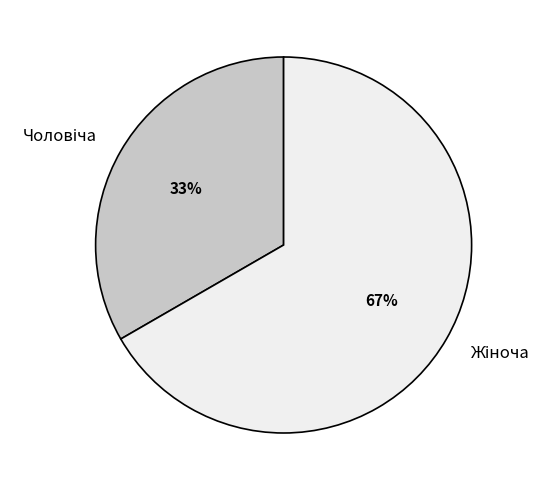

Is there any slice that represents more than half of the pie?

Yes